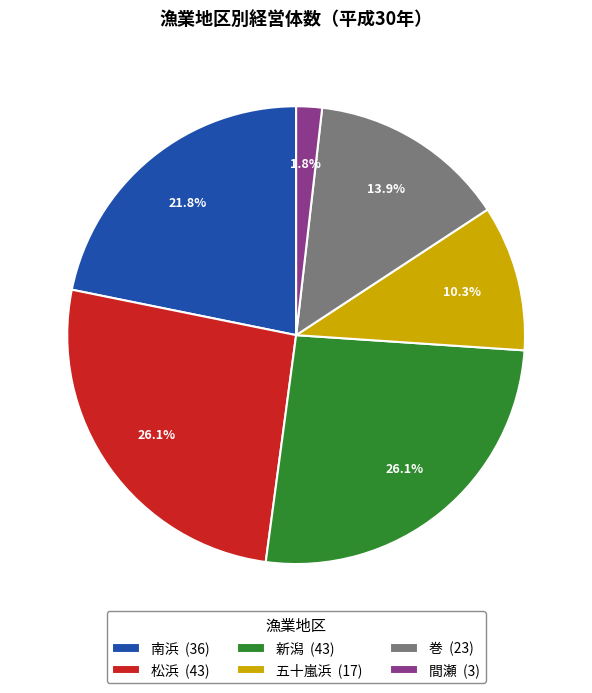

Is it true that 南浜 is 22% of the pie?

True